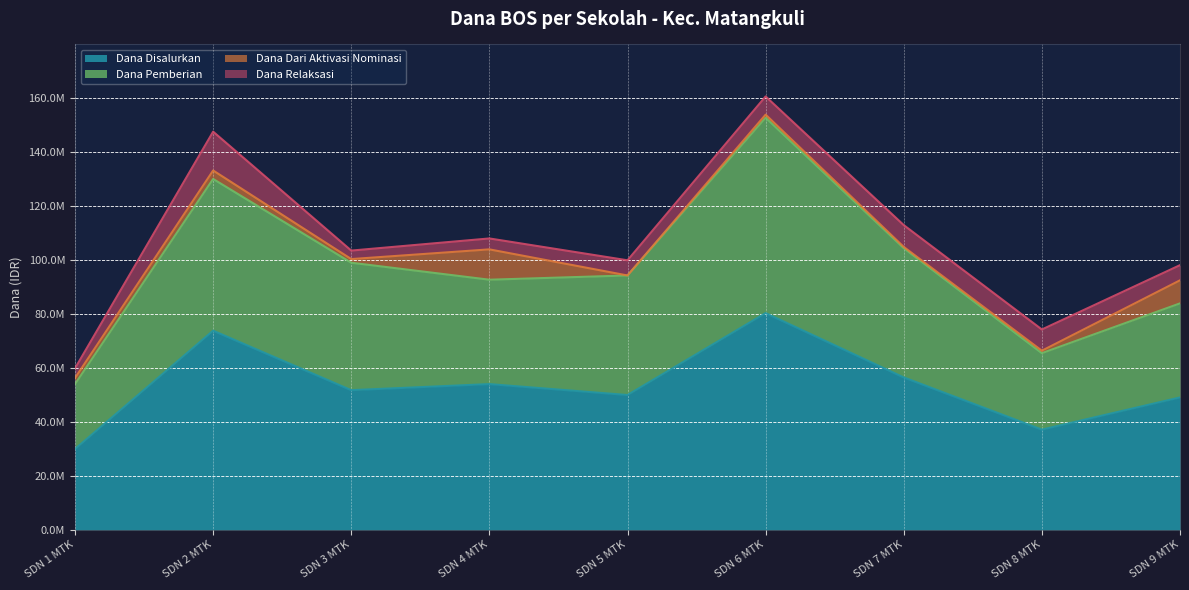

What are all the series names shown in the legend?

Dana Disalurkan, Dana Pemberian, Dana Dari Aktivasi Nominasi, Dana Relaksasi